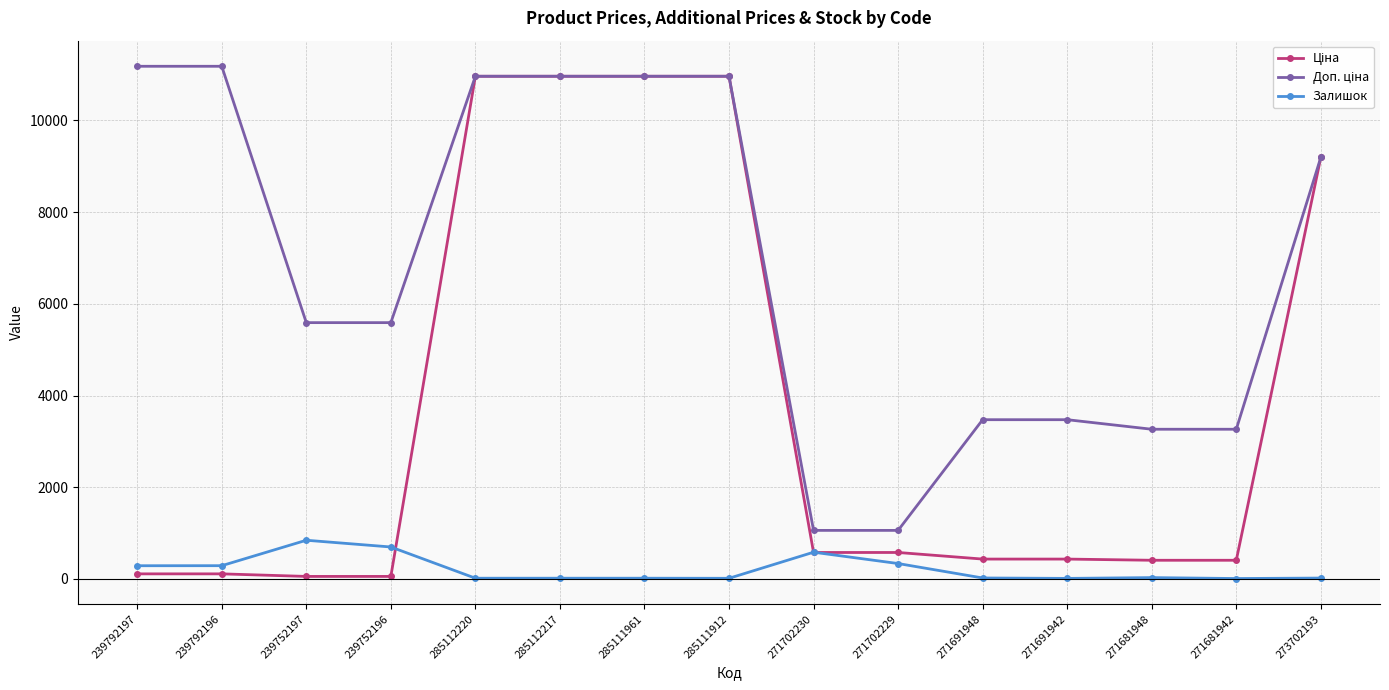

What is the greatest value displayed?

11182.0